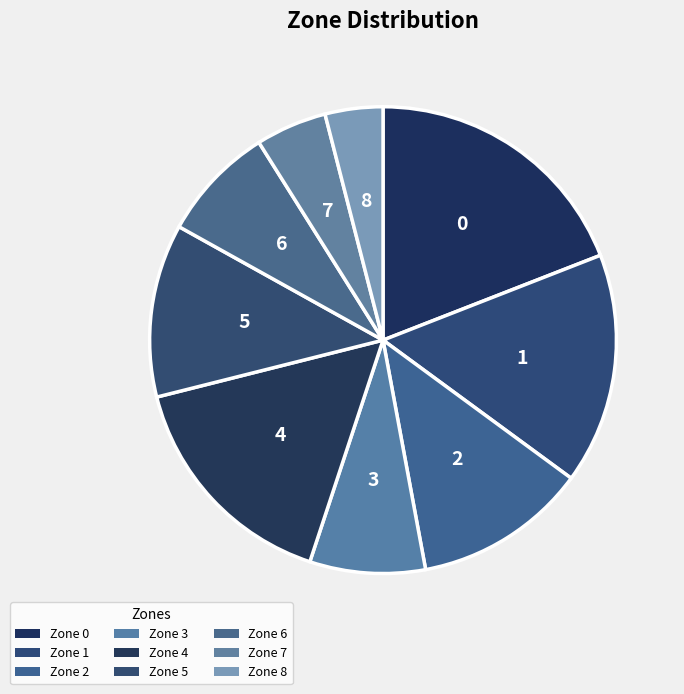

How many slices are in this pie chart?

9